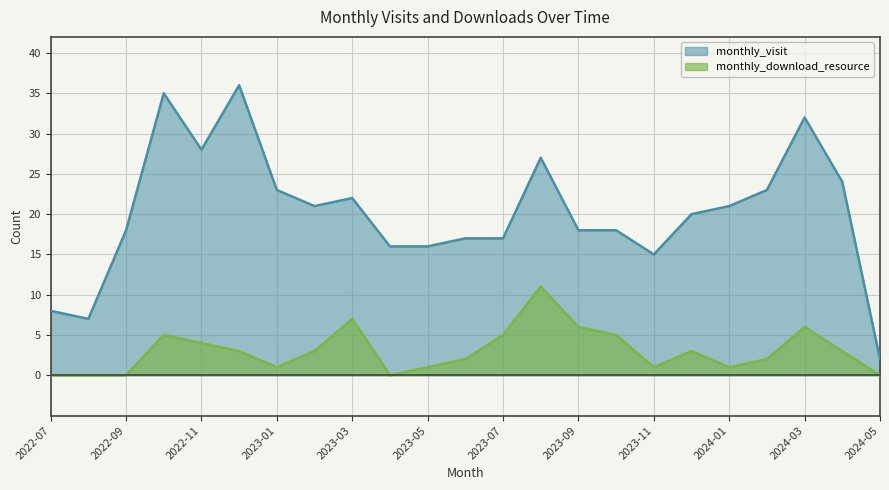

Where is the first local maximum for monthly_visit?

2022-10